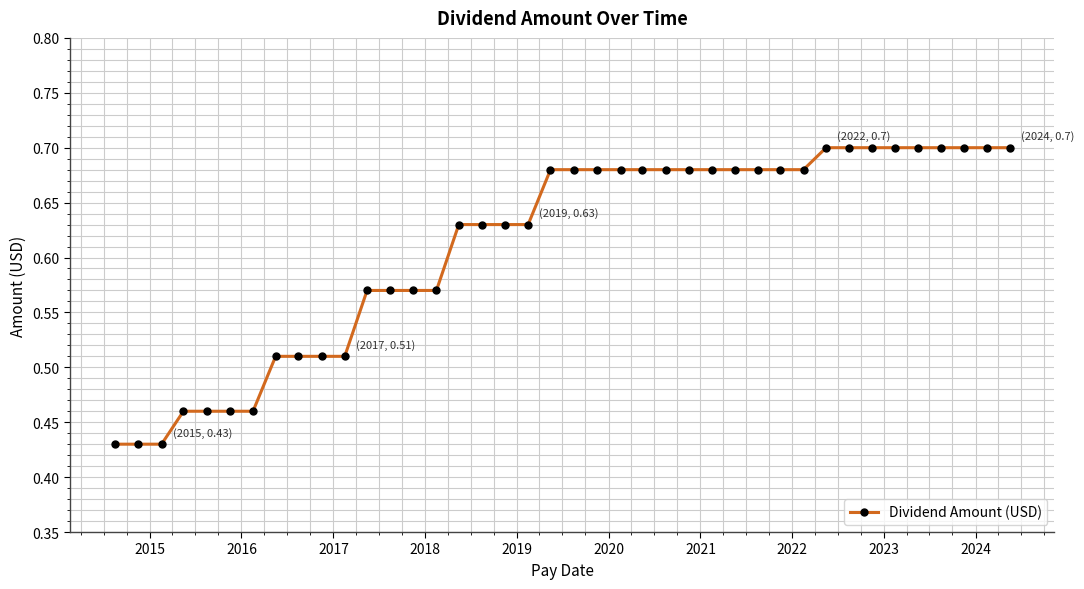

Does the chart display data point markers on the line(s)?

Yes